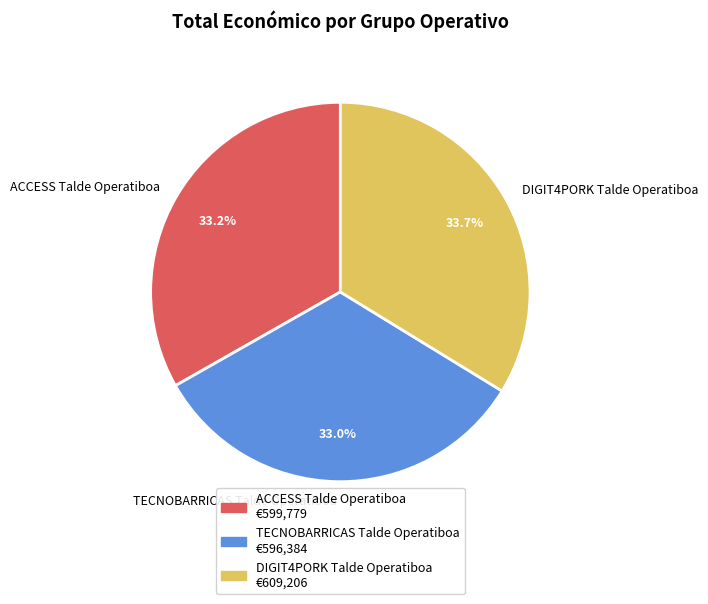

Between DIGIT4PORK Talde Operatiboa and ACCESS Talde Operatiboa, which is larger?

DIGIT4PORK Talde Operatiboa